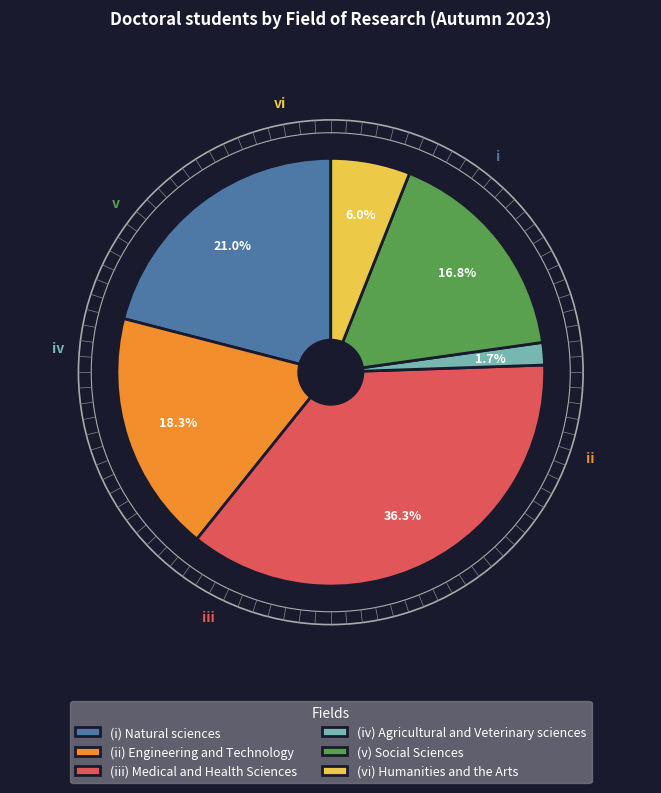

What is the largest slice in the pie chart?

(iii) Medical and Health Sciences